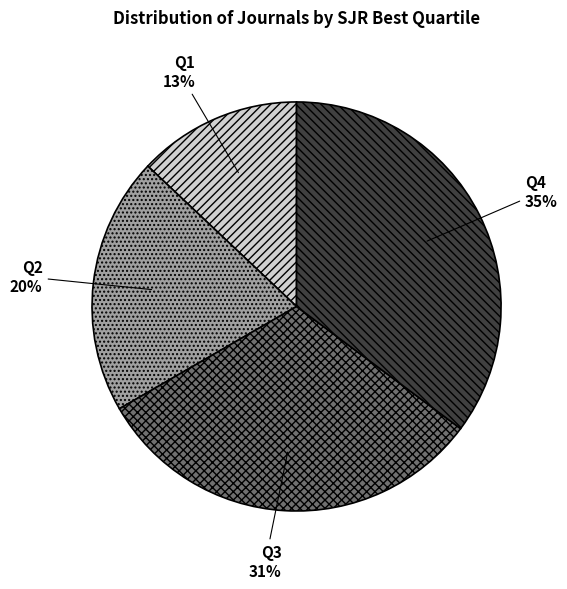

How many segments does this pie chart have?

4